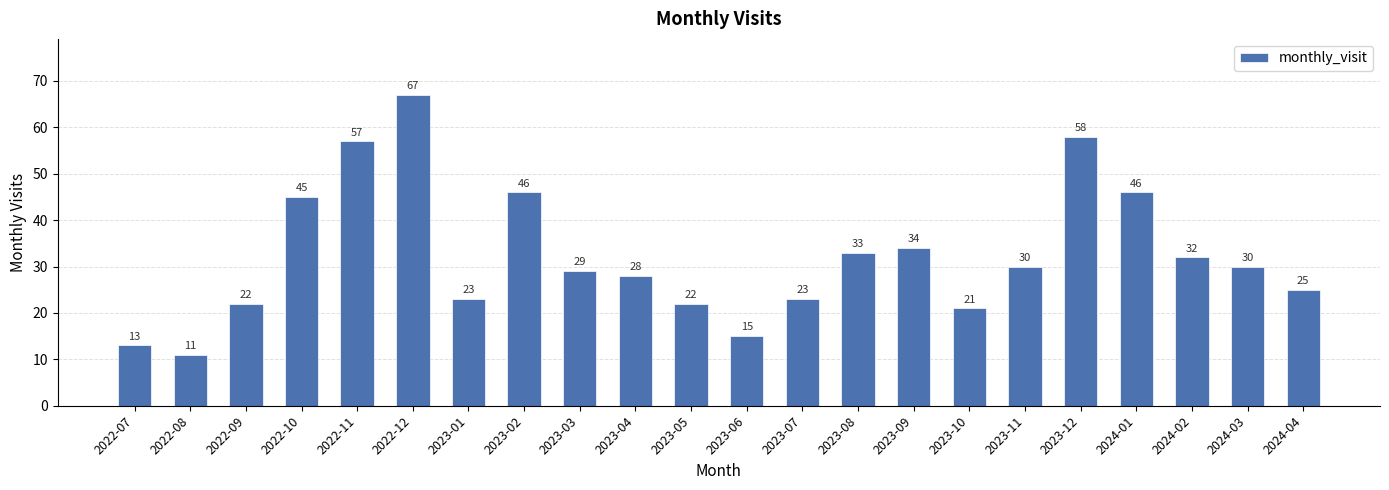

Where is the data nearest to the value 39?

2023-09